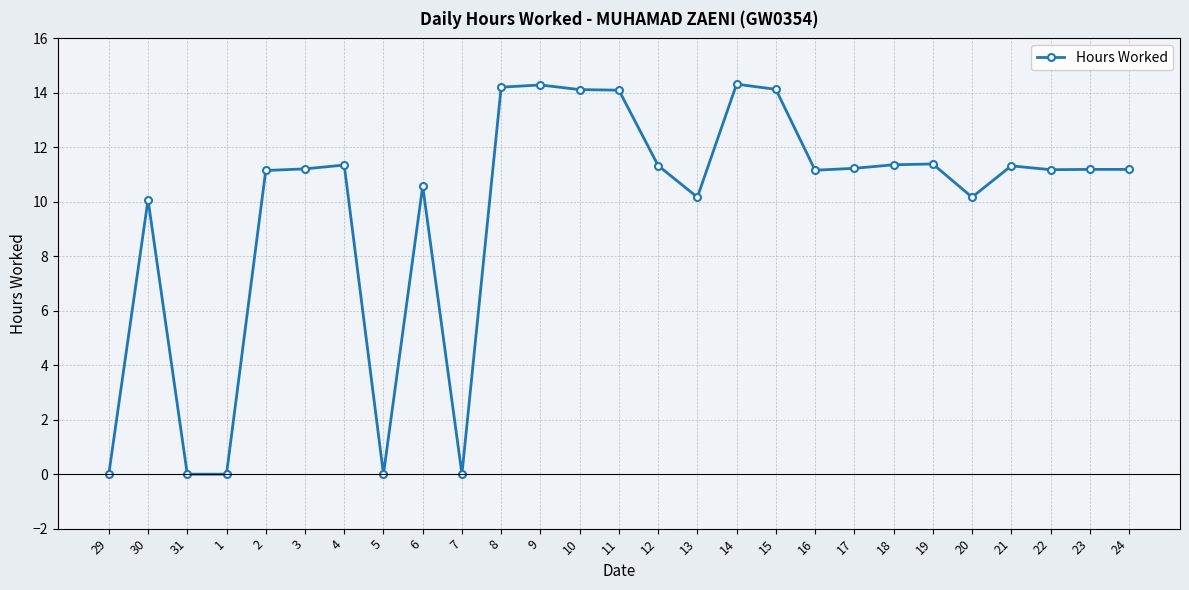

The value at 16 is 4.9. True or false?

False